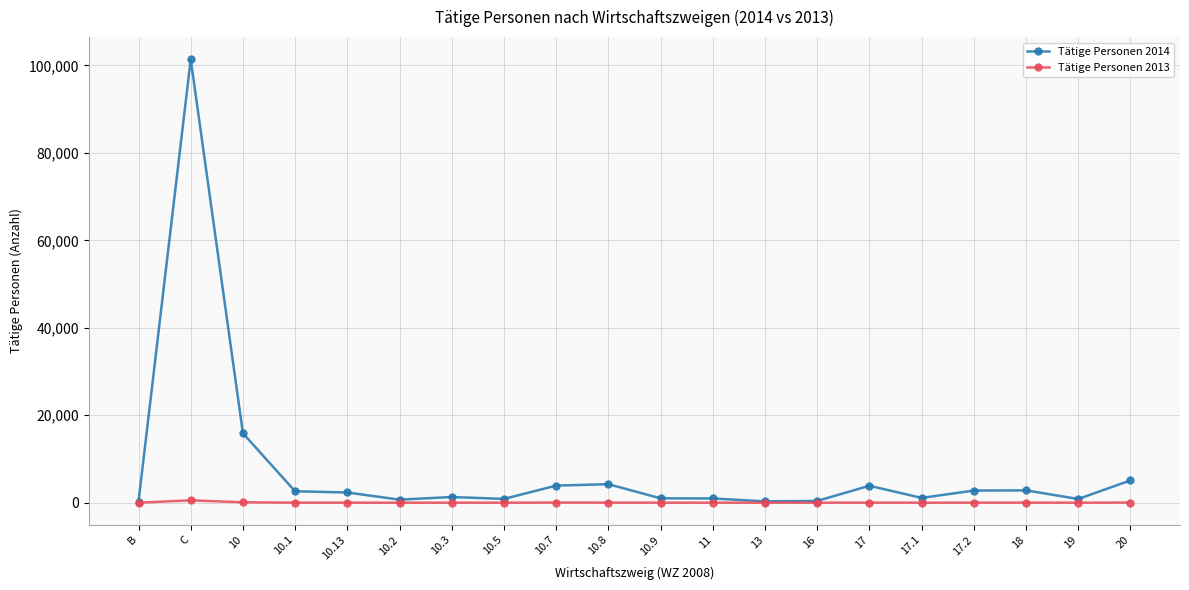

Which series has the largest total across all categories?

Tätige Personen 2014